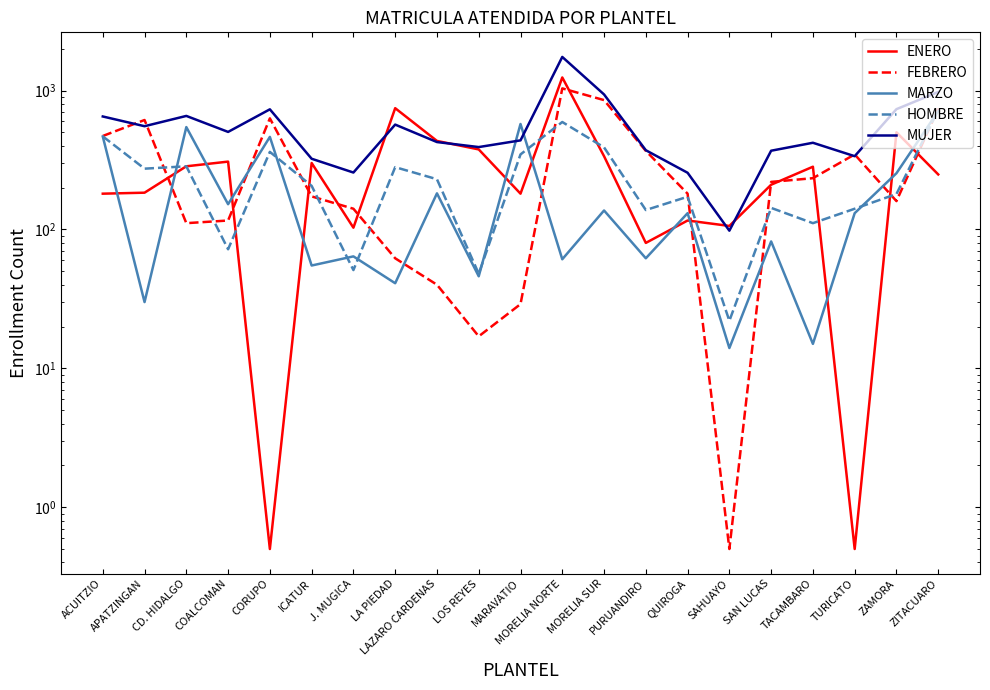

Which series ends up on top after the final intersection of MARZO and HOMBRE?

HOMBRE